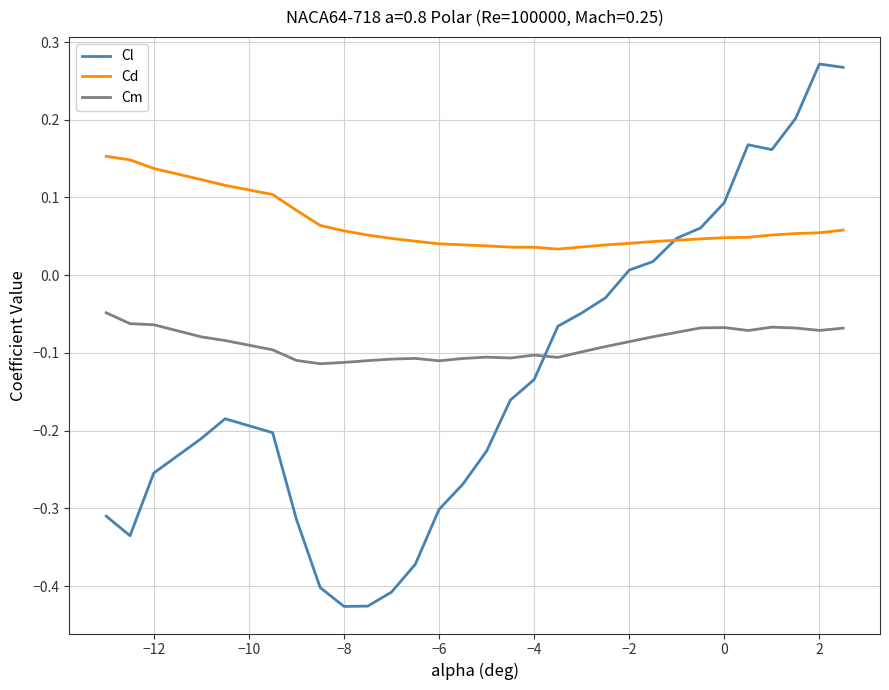

Does the chart have visible grid lines?

Yes